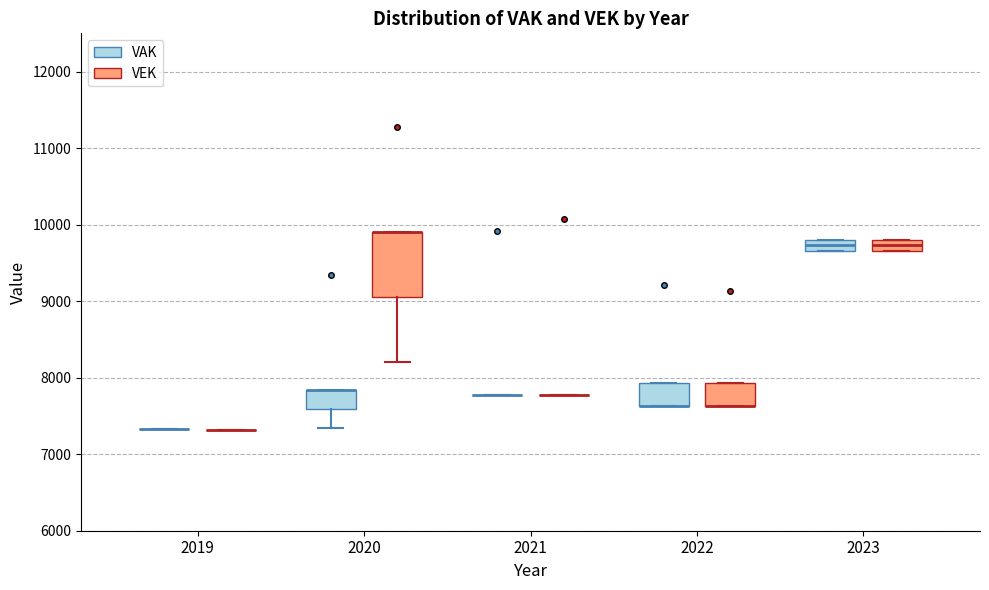

Reading left to right, transcribe this box plot: for each box, give where its median line is, the range the box spans, and where its two whiskers end, as read against the y-axis. The values are not printed on the chart, so give them approximately, as read against the axis.

2019 (VAK): box collapsed to a line at 7300, whiskers 7300 to 7300
2019 (VEK): box collapsed to a line at 7300, whiskers 7300 to 7300
2020 (VAK): median 7800 (drawn on the box's upper edge), box 7600 to 7800, whiskers 7300 to 7800
2020 (VEK): median 9900 (drawn on the box's upper edge), box 9100 to 9900, whiskers 8200 to 9900
2021 (VAK): box collapsed to a line at 7800, whiskers 7800 to 7800
2021 (VEK): box collapsed to a line at 7800, whiskers 7800 to 7800
2022 (VAK): median 7600 (drawn on the box's lower edge), box 7600 to 7900, whiskers 7600 to 7900
2022 (VEK): median 7600 (drawn on the box's lower edge), box 7600 to 7900, whiskers 7600 to 7900
2023 (VAK): median 9700 (inside the box), box 9700 to 9800, whiskers 9700 to 9800
2023 (VEK): median 9700 (inside the box), box 9700 to 9800, whiskers 9700 to 9800